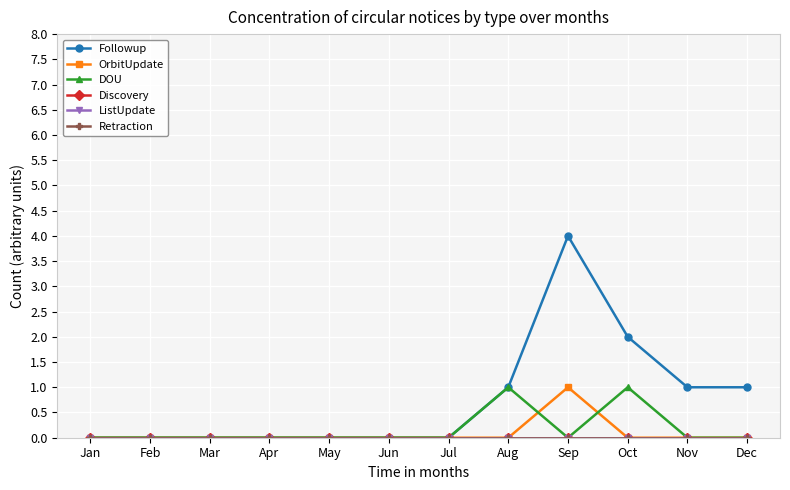

Reading left to right, what are all the values shown in this chart?

Followup: Jan=0	Feb=0	Mar=0	Apr=0	May=0	Jun=0	Jul=0	Aug=1	Sep=4	Oct=2	Nov=1	Dec=1
OrbitUpdate: Jan=0	Feb=0	Mar=0	Apr=0	May=0	Jun=0	Jul=0	Aug=0	Sep=1	Oct=0	Nov=0	Dec=0
DOU: Jan=0	Feb=0	Mar=0	Apr=0	May=0	Jun=0	Jul=0	Aug=1	Sep=0	Oct=1	Nov=0	Dec=0
Discovery: Jan=0	Feb=0	Mar=0	Apr=0	May=0	Jun=0	Jul=0	Aug=0	Sep=0	Oct=0	Nov=0	Dec=0
ListUpdate: Jan=0	Feb=0	Mar=0	Apr=0	May=0	Jun=0	Jul=0	Aug=0	Sep=0	Oct=0	Nov=0	Dec=0
Retraction: Jan=0	Feb=0	Mar=0	Apr=0	May=0	Jun=0	Jul=0	Aug=0	Sep=0	Oct=0	Nov=0	Dec=0